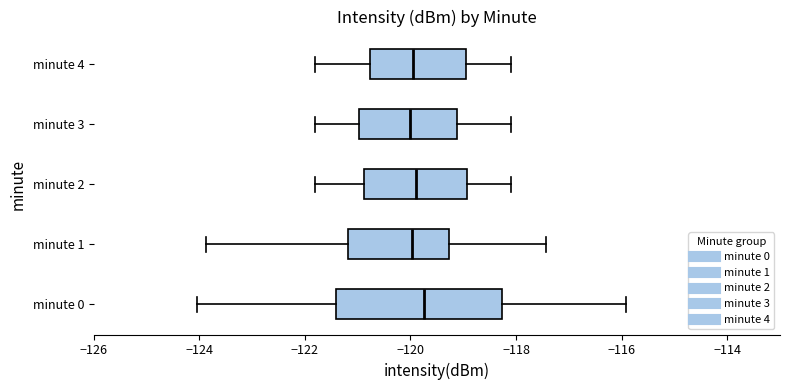

Reading bottom to top, transcribe this box plot: for each box, give where its median line is, the range the box spans, and where its two whiskers end, as read against the x-axis. The values are not printed on the chart, so give them approximately, as read against the axis.

minute 0: median -119.8, box -121.4 to -118.2, whiskers -124.0 to -116.0
minute 1: median -120.0, box -121.2 to -119.2, whiskers -123.8 to -117.4
minute 2: median -119.8, box -120.8 to -119.0, whiskers -121.8 to -118.0
minute 3: median -120.0, box -121.0 to -119.2, whiskers -121.8 to -118.0
minute 4: median -120.0, box -120.8 to -119.0, whiskers -121.8 to -118.0